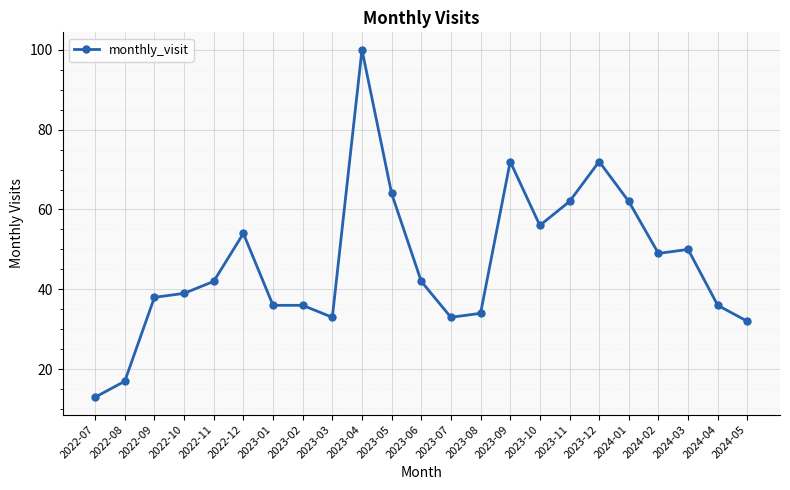

What is the greatest value displayed?

100